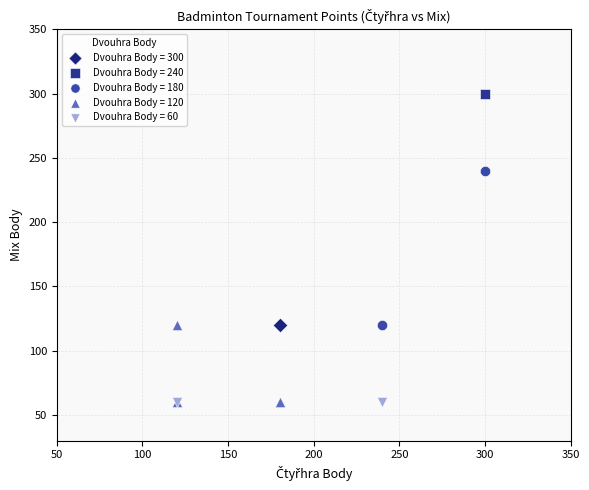

What are all the series names shown in the legend?

Dvouhra Body = 300, Dvouhra Body = 240, Dvouhra Body = 180, Dvouhra Body = 120, Dvouhra Body = 60